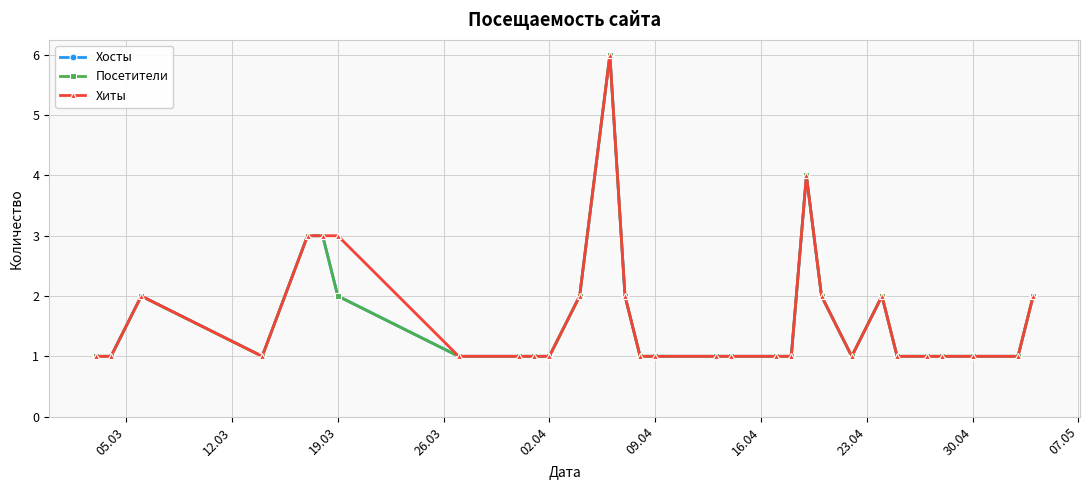

Does the chart have visible grid lines?

Yes